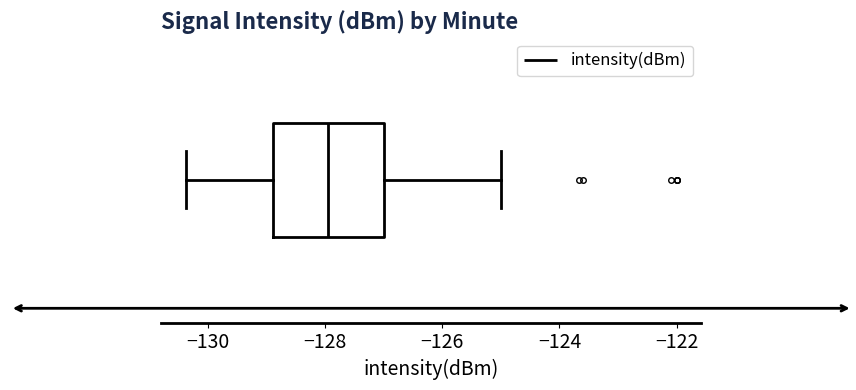

Where is the left edge of the box on the x-axis? The values are not printed on the chart, so give them approximately, as read against the axis.

-128.8